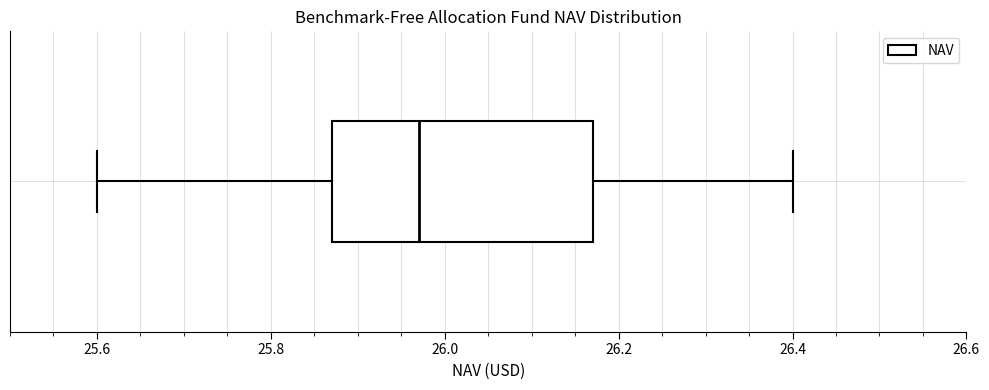

Read this box plot against the x-axis: the position of the median line, the range covered by the box, and the ends of both whiskers. The values are not printed on the chart, so give them approximately, as read against the axis.

median 25.98, box 25.88 to 26.18, whiskers 25.60 to 26.40